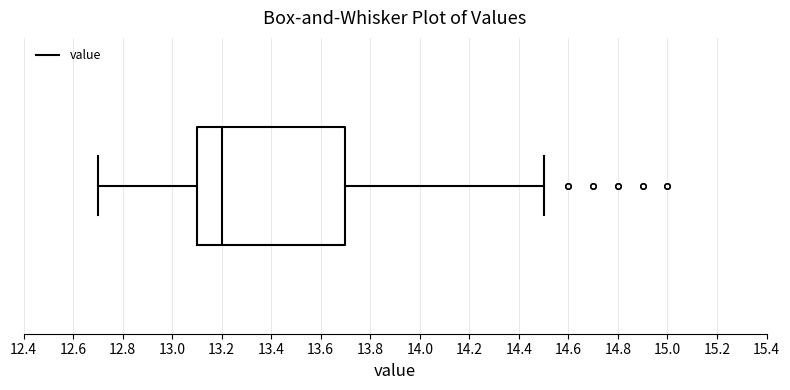

Where is the right edge of the box on the x-axis? The values are not printed on the chart, so give them approximately, as read against the axis.

13.7